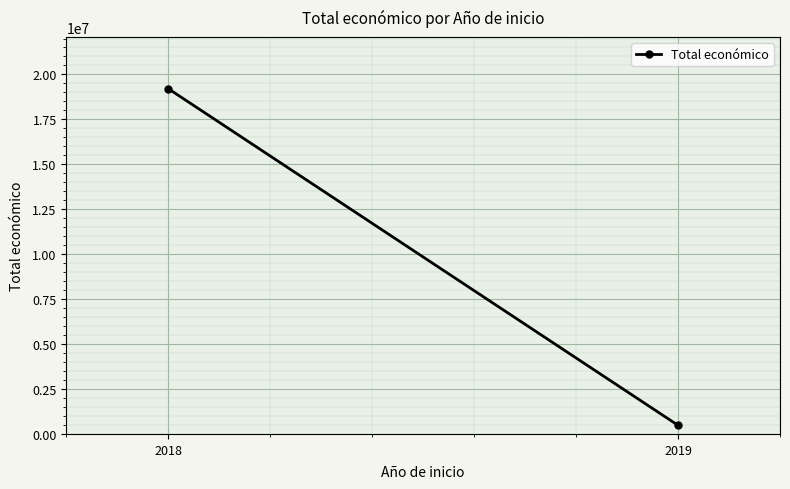

List the labels in order of value, largest first.

2018, 2019